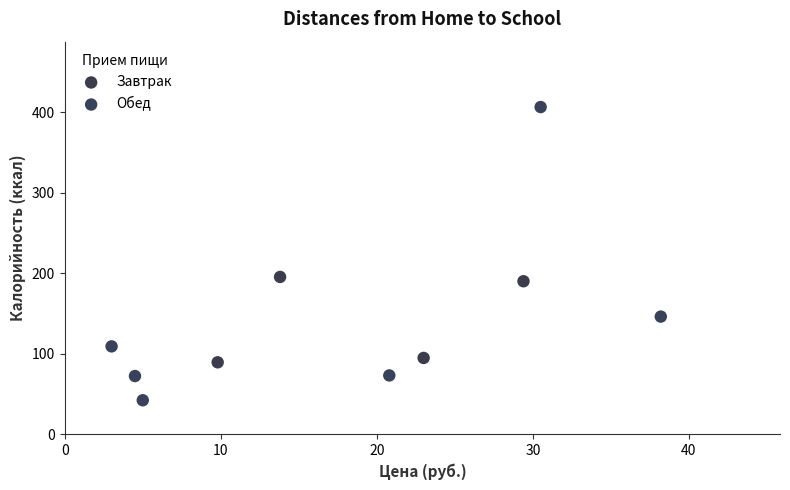

What are all the series names shown in the legend?

Завтрак, Обед